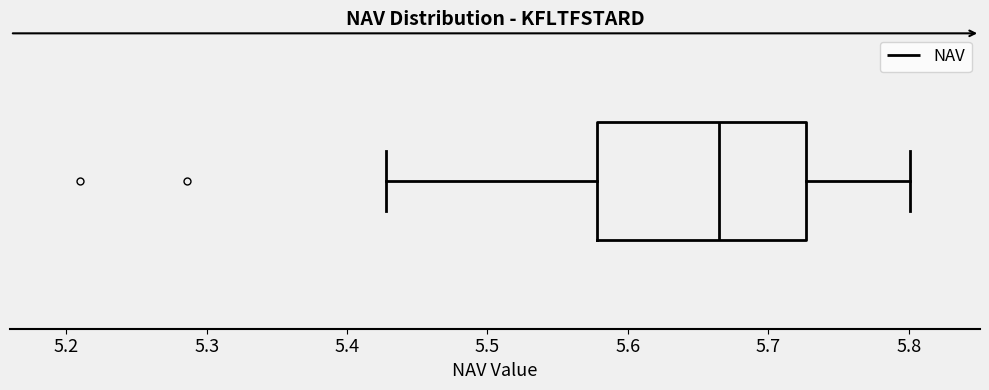

Transcribe this box plot: give where the median line is, the range the box spans, and where the two whiskers end, as read against the x-axis. The values are not printed on the chart, so give them approximately, as read against the axis.

median 5.66, box 5.58 to 5.73, whiskers 5.43 to 5.80